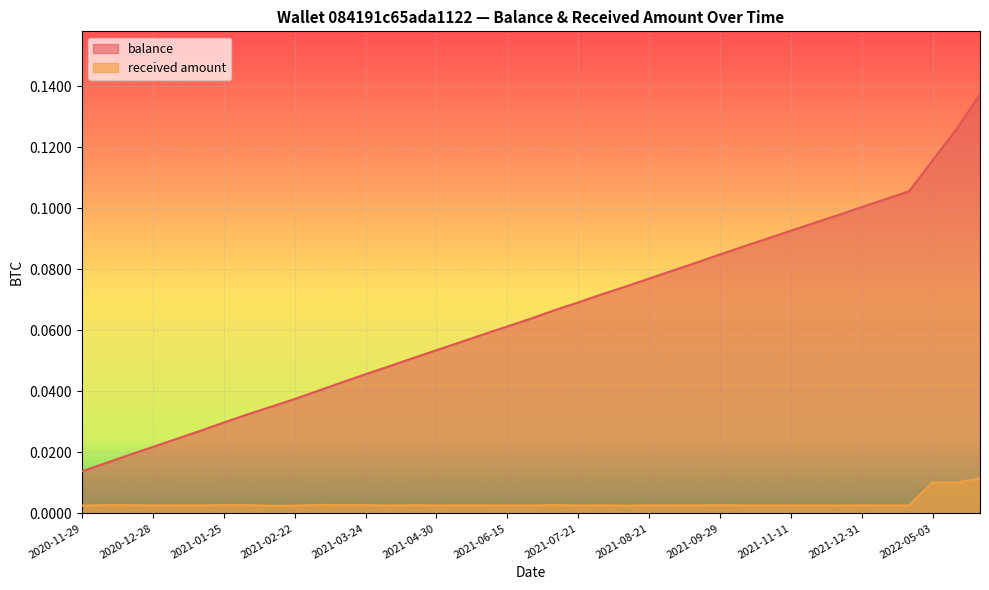

Reading left to right, transcribe all the data shown in this chart.

0.0	0.0	0.0	0.0	0.0	0.0	0.0	0.0	0.0	0.0	0.0	0.0	0.0	0.0	0.1	0.1	0.1	0.1	0.1	0.1	0.1	0.1	0.1	0.1	0.1	0.1	0.1	0.1	0.1	0.1	0.1	0.1	0.1	0.1	0.1	0.1	0.1	0.1	0.1